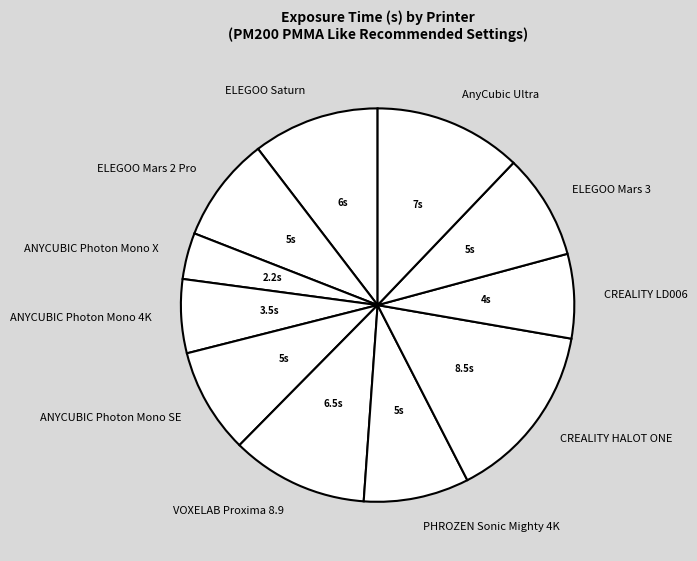

Between PHROZEN Sonic Mighty 4K and VOXELAB Proxima 8.9, which is larger?

VOXELAB Proxima 8.9